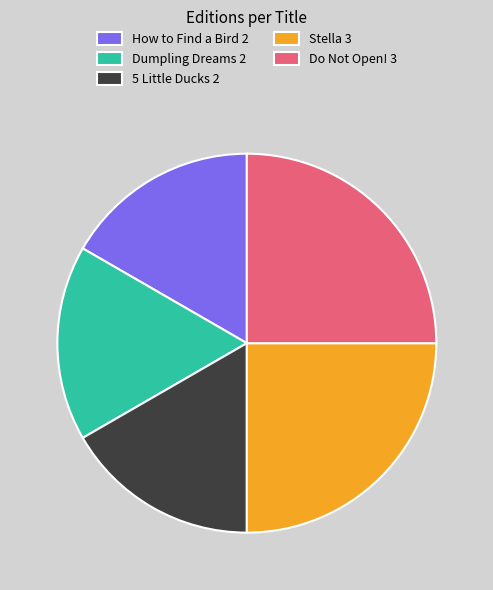

True or false: How to Find a Bird 2 accounts for 11% of the total.

False